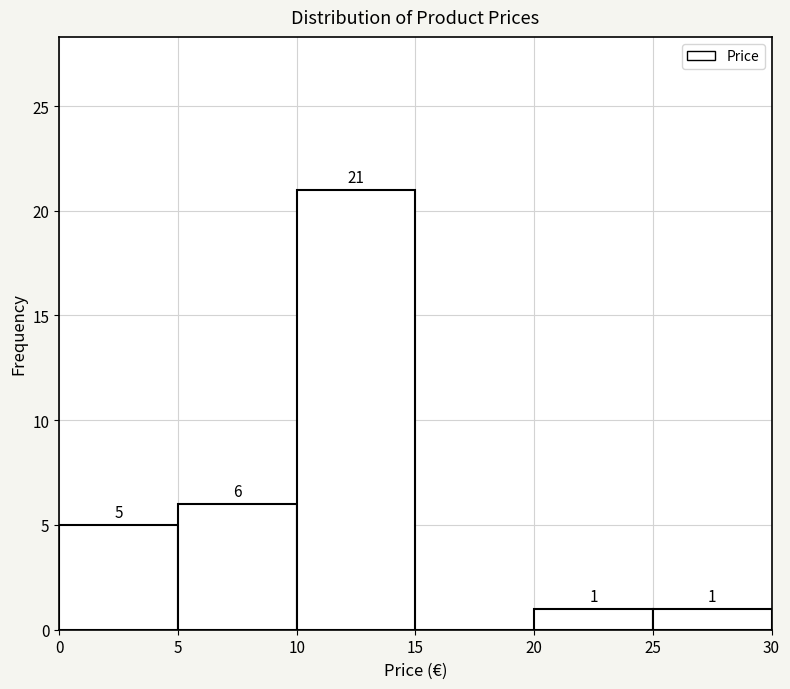

Which range on the x-axis has the tallest bar?

10 to 15